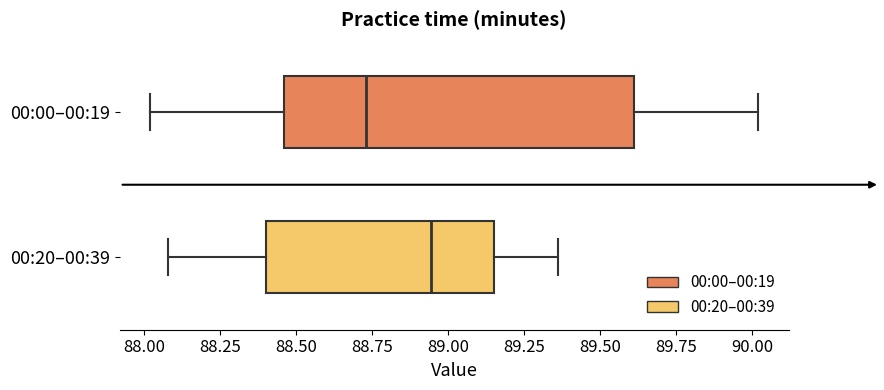

Reading bottom to top, transcribe this box plot: for each box, give where its median line is, the range the box spans, and where its two whiskers end, as read against the x-axis. The values are not printed on the chart, so give them approximately, as read against the axis.

00:20–00:39: median 88.95, box 88.40 to 89.15, whiskers 88.10 to 89.35
00:00–00:19: median 88.75, box 88.45 to 89.60, whiskers 88.00 to 90.00